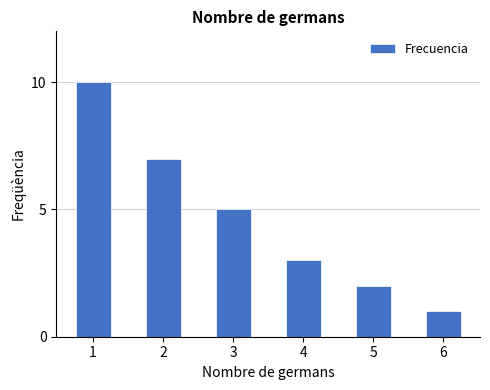

Are the bars grouped side by side (vs. stacked)?

No